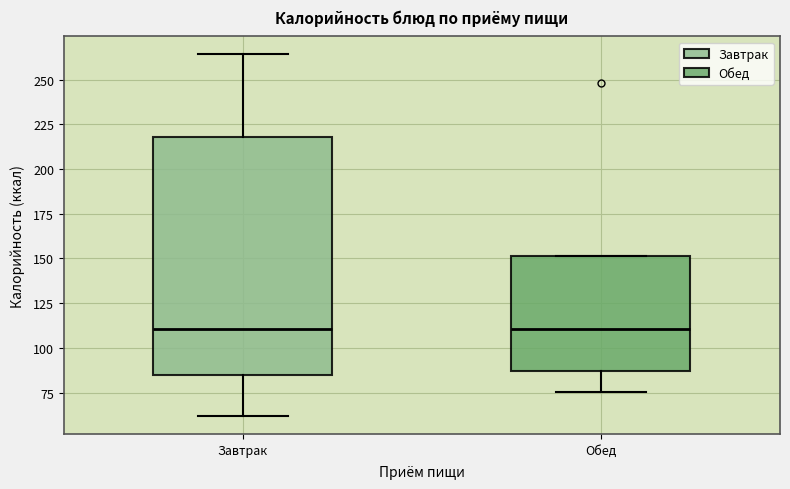

Where does the lower whisker of the box for Обед end on the y-axis? The values are not printed on the chart, so give them approximately, as read against the axis.

75